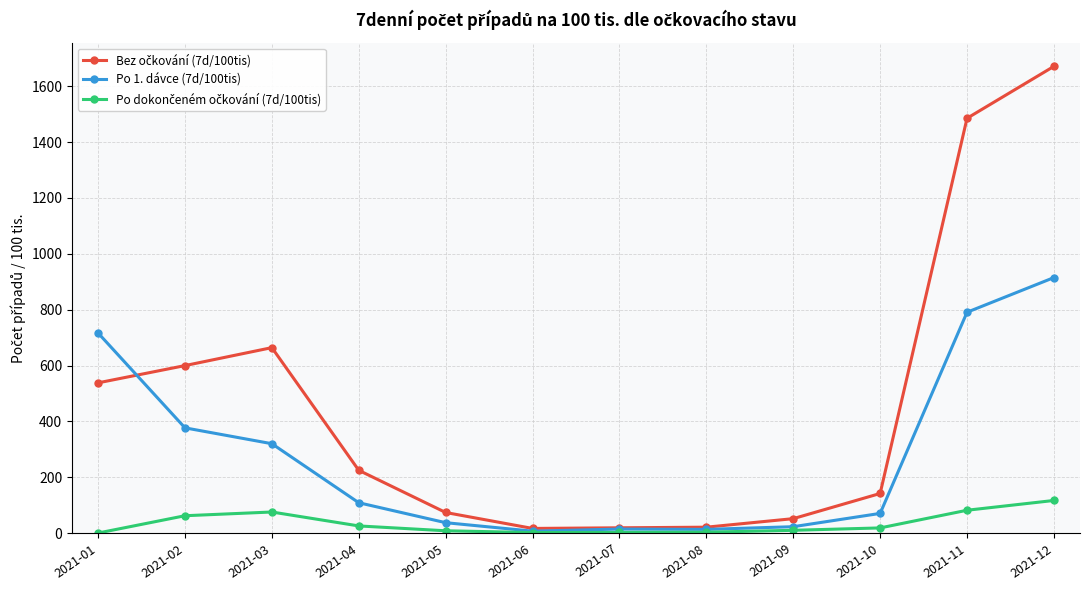

What is the difference between the highest and lowest values at 2021-03?

588.7